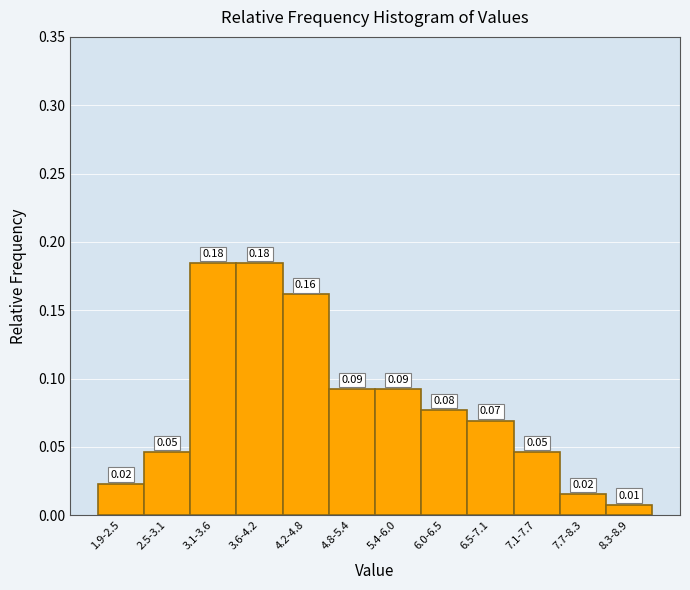

What is the sum of all values?

1.0